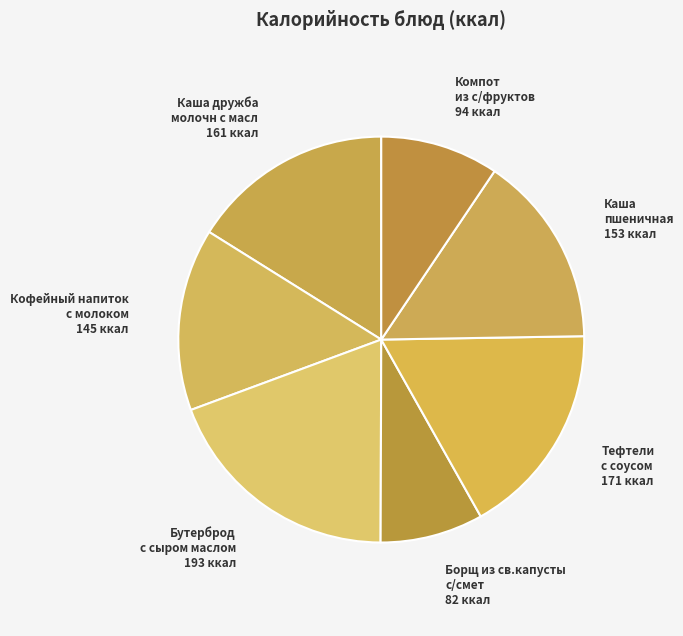

Count the number of slices in the pie.

7